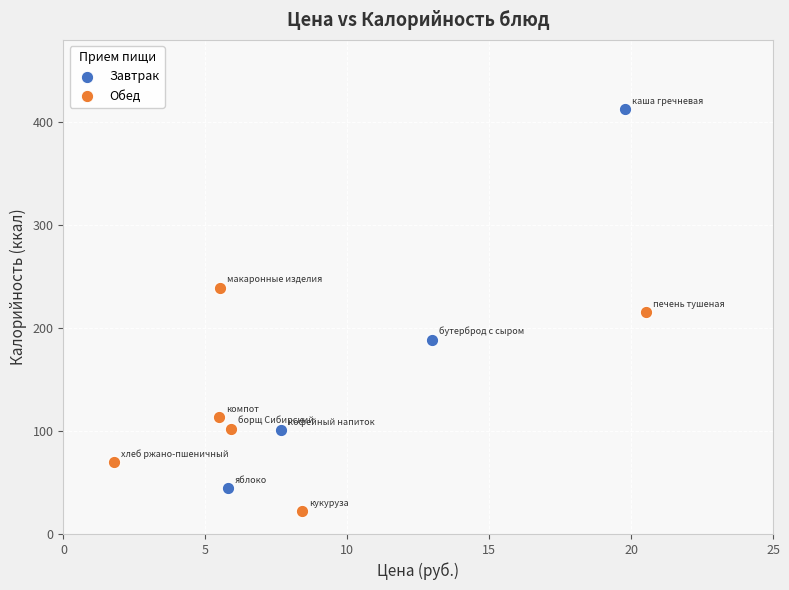

Which series reaches the maximum Y coordinate?

Завтрак